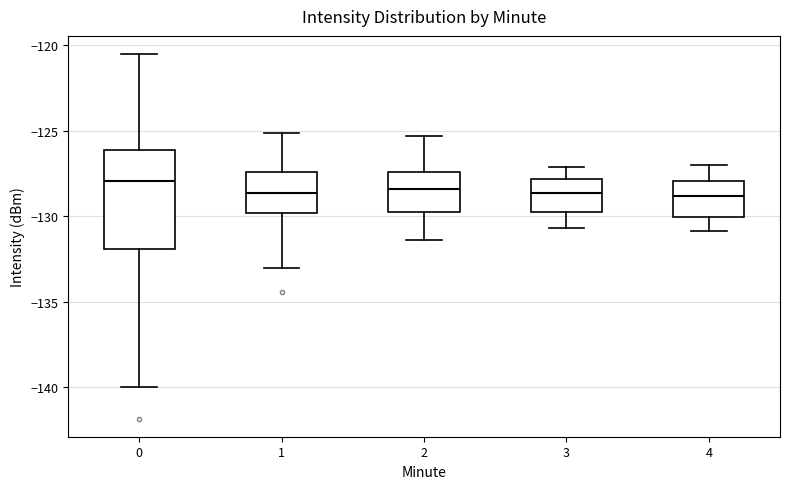

Where is the lower edge of the box at x = 3 on the y-axis? The values are not printed on the chart, so give them approximately, as read against the axis.

-130.0